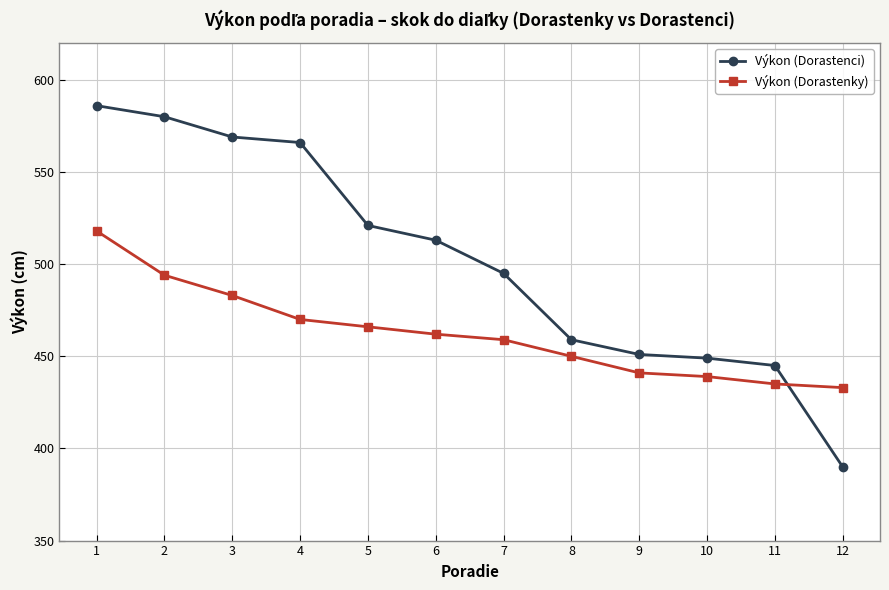

True or false: Výkon (Dorastenky) has more than 2 interior local peaks.

False